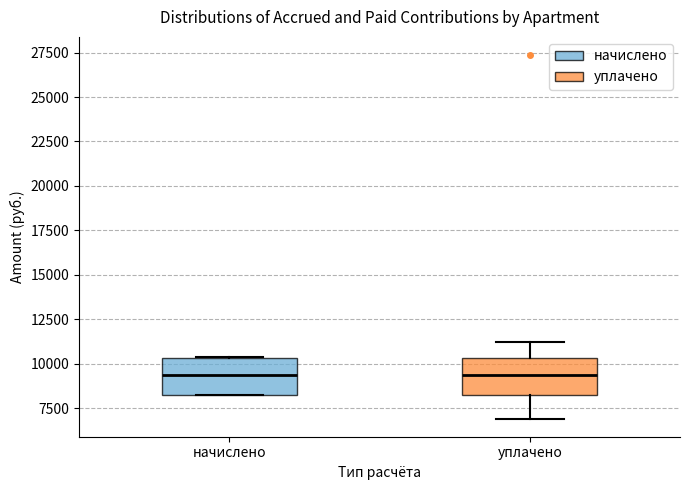

Where is the lower edge of the box for начислено on the y-axis? The values are not printed on the chart, so give them approximately, as read against the axis.

8000